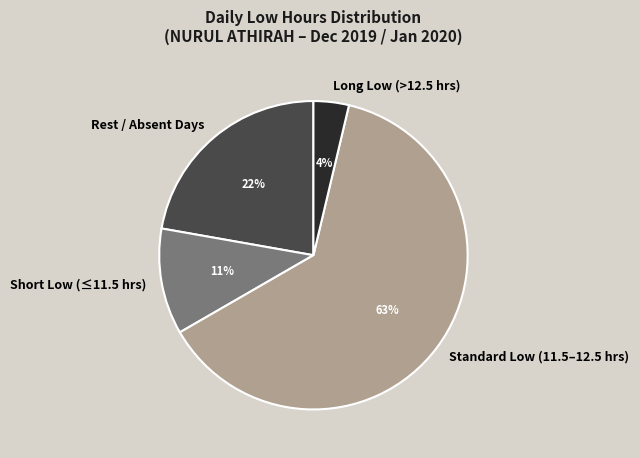

Is Standard Low (11.5–12.5 hrs) the majority of the pie?

Yes